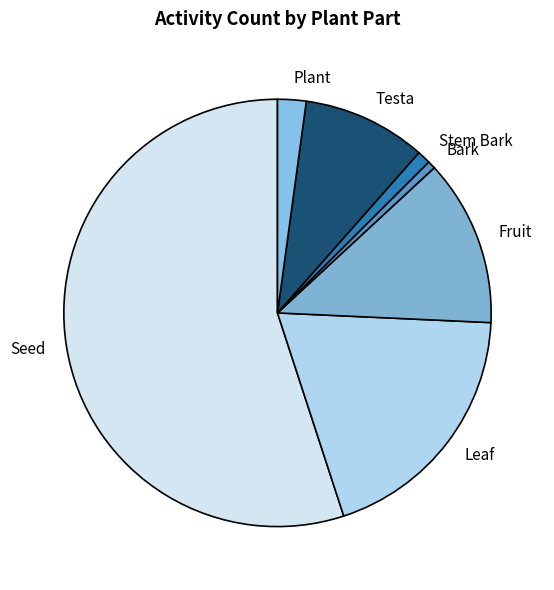

Is Bark the majority of the pie?

No